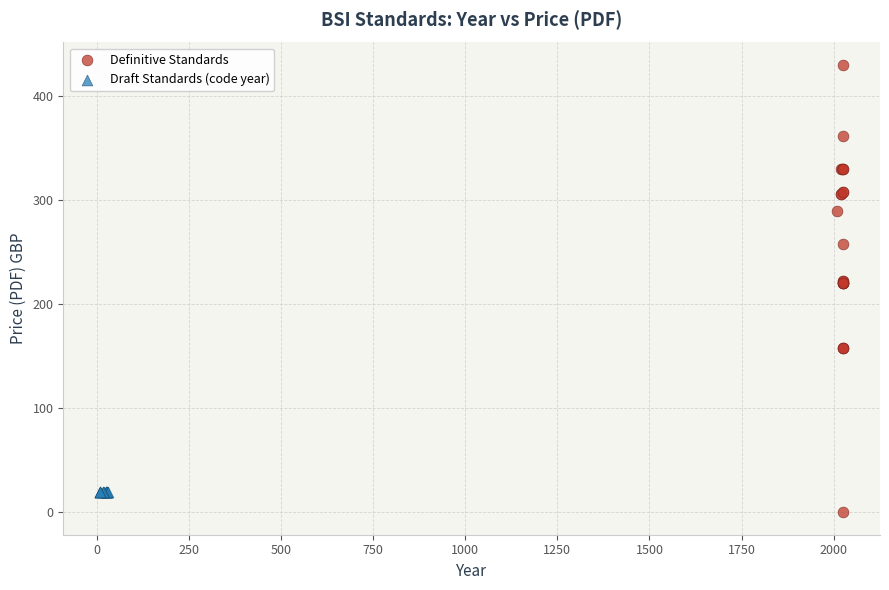

Which series contains the highest Y value?

Definitive Standards